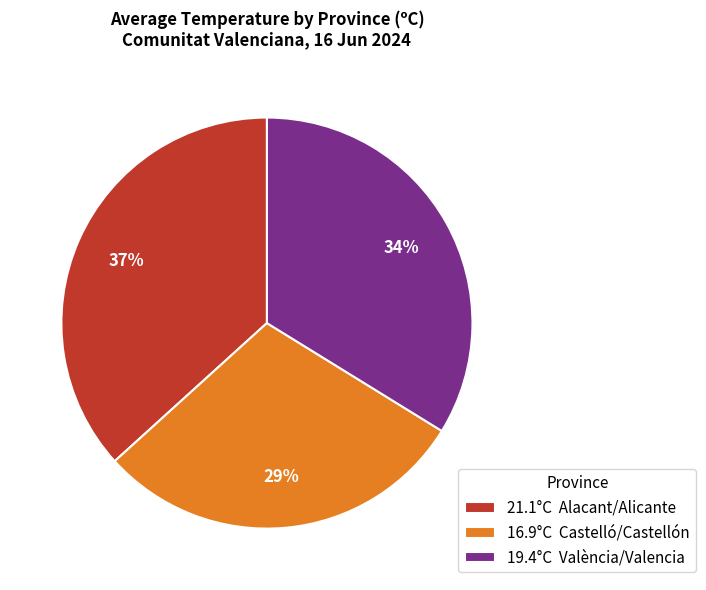

Do 21.1°C Alacant/Alicante and 16.9°C Castelló/Castellón together represent more than half of the pie?

Yes